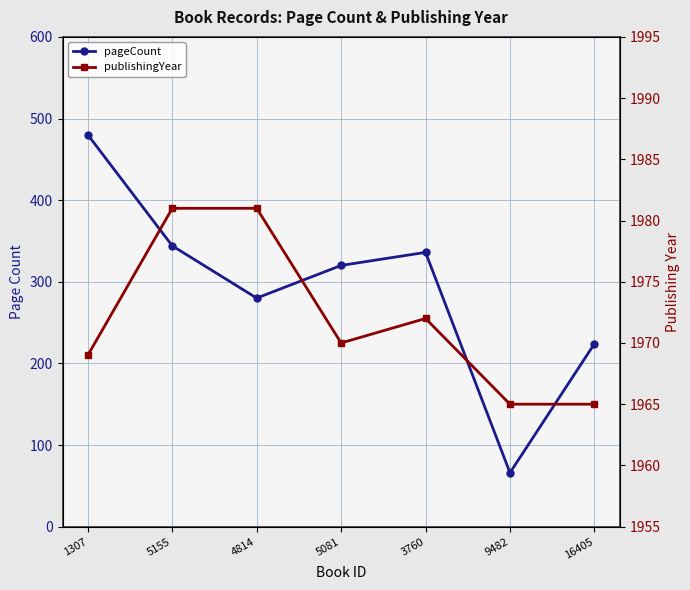

What value does the publishingYear series have at 5081, to the nearest 10?

1970